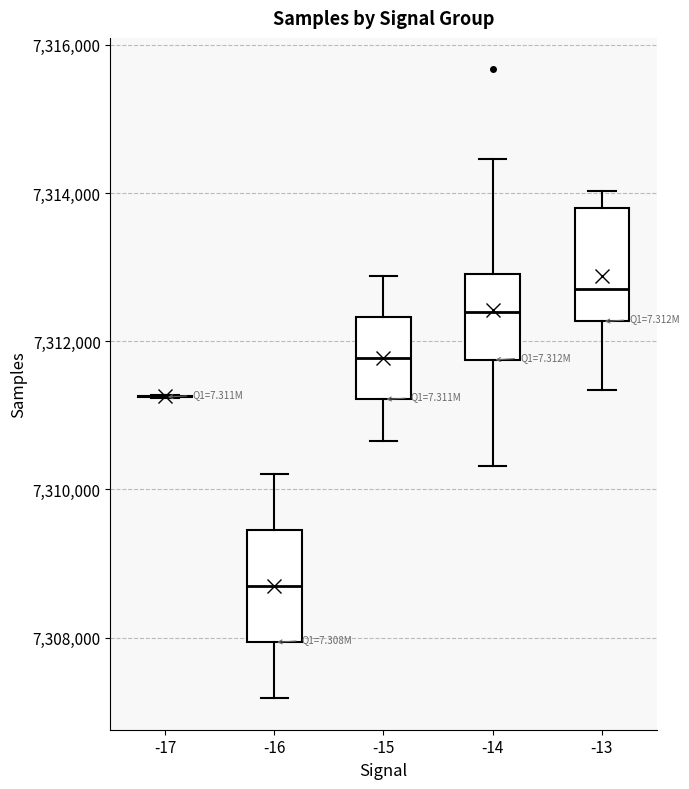

Reading left to right, transcribe this box plot: for each box, give where its median line is, the range the box spans, and where its two whiskers end, as read against the y-axis. The values are not printed on the chart, so give them approximately, as read against the axis.

-17: box collapsed to a line at 7311200, whiskers 7311200 to 7311200
-16: median 7308600, box 7308000 to 7309400, whiskers 7307200 to 7310200
-15: median 7311800, box 7311200 to 7312400, whiskers 7310600 to 7312800
-14: median 7312400, box 7311800 to 7313000, whiskers 7310400 to 7314400
-13: median 7312800, box 7312200 to 7313800, whiskers 7311400 to 7314000